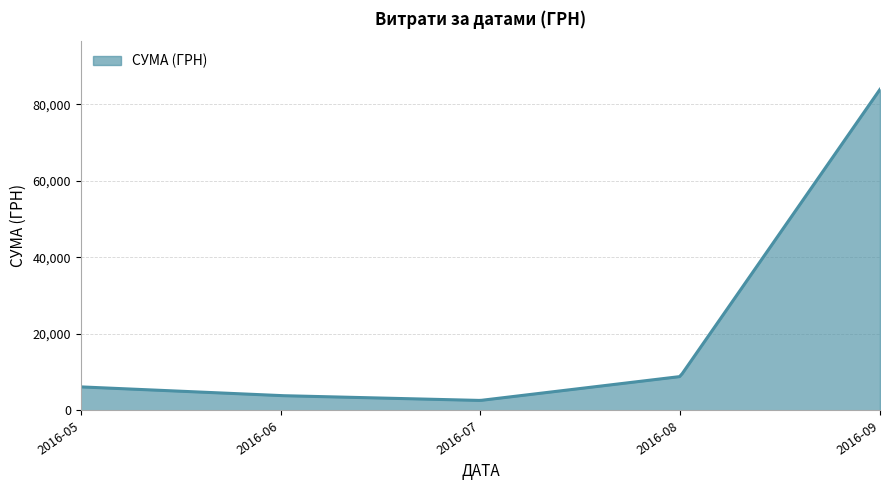

What is the smallest value displayed?

2629.4